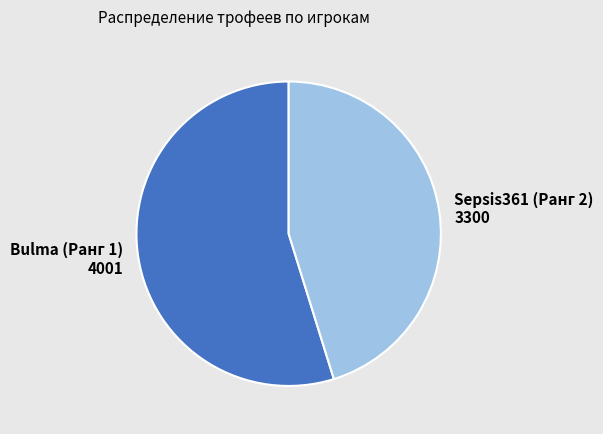

Do Bulma (Ранг 1) and Sepsis361 (Ранг 2) together represent more than half of the pie?

Yes